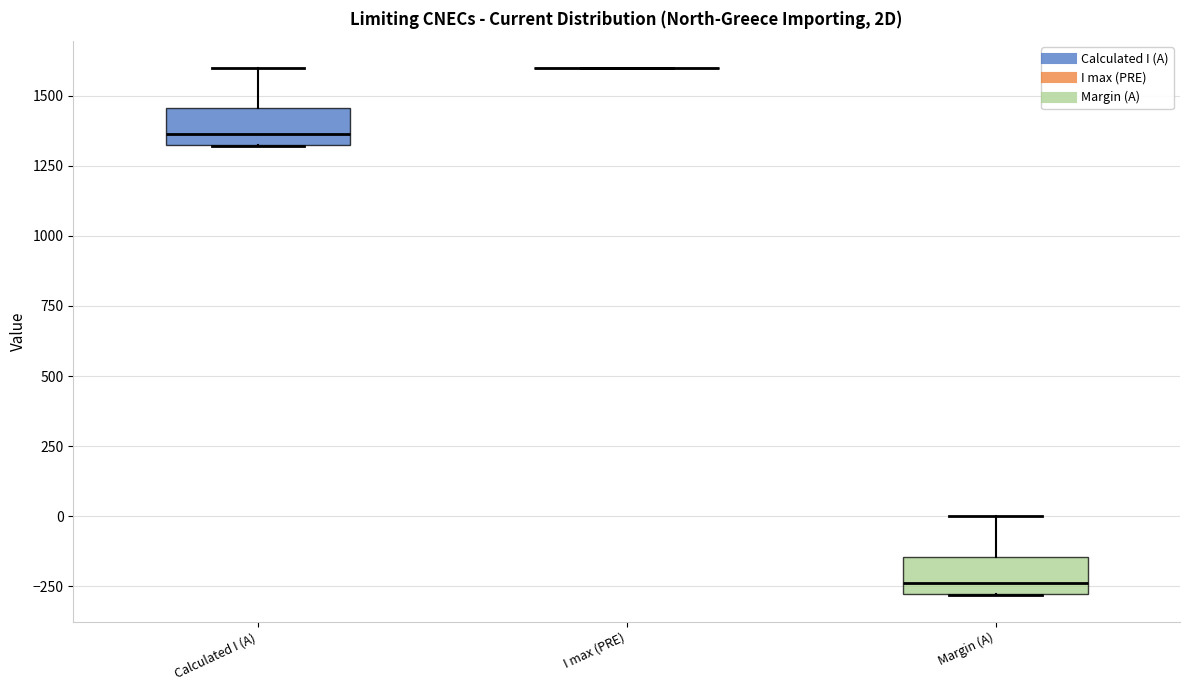

Reading left to right, read every box against the y-axis: the position of its median line, the range the box covers, and the ends of its whiskers. The values are not printed on the chart, so give them approximately, as read against the axis.

Calculated I (A): median 1350, box 1300 to 1450, whiskers 1300 to 1600
I max (PRE): box collapsed to a line at 1600, whiskers 1600 to 1600
Margin (A): median -250, box -300 to -150, whiskers -300 to 0